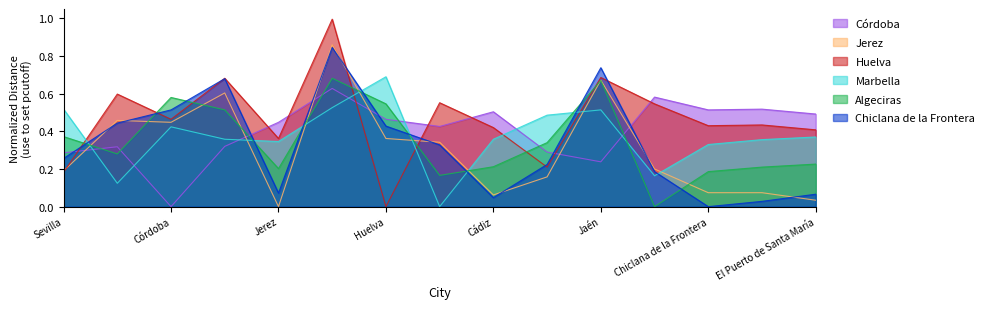

Count the number of data series in this chart.

6